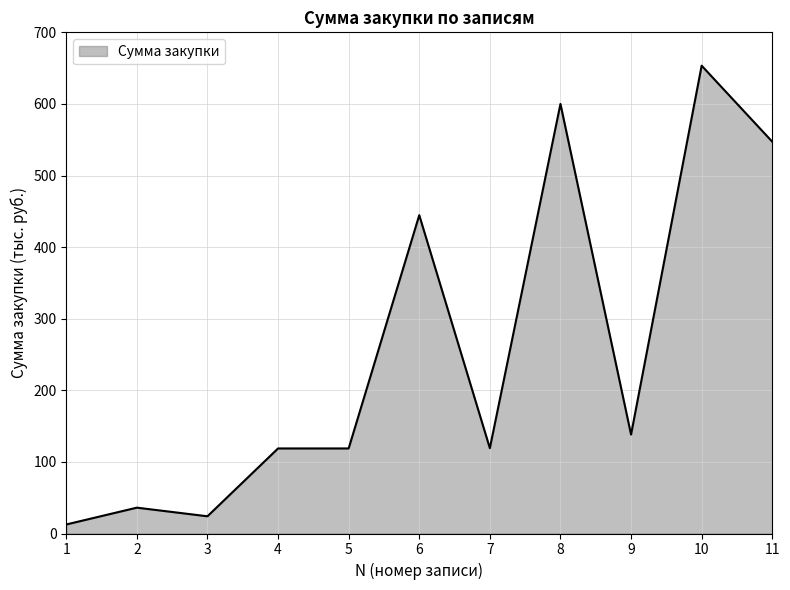

The chart shows a value of 946.0 at 10. True or false?

False